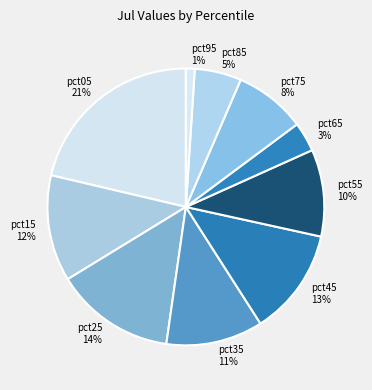

Do pct55 and pct85 together represent more than half of the pie?

No